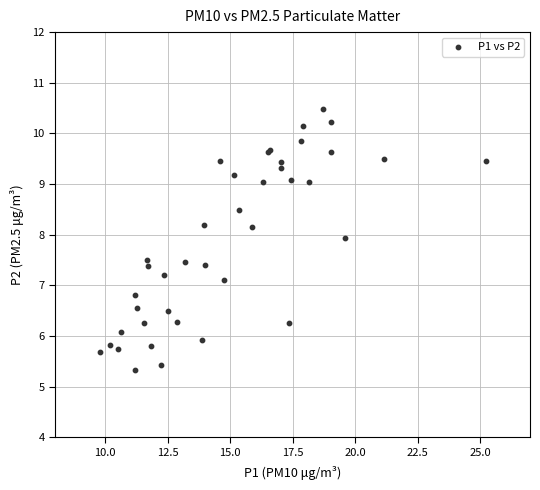

What Y value in the scatter plot is closest to 7?

7.1